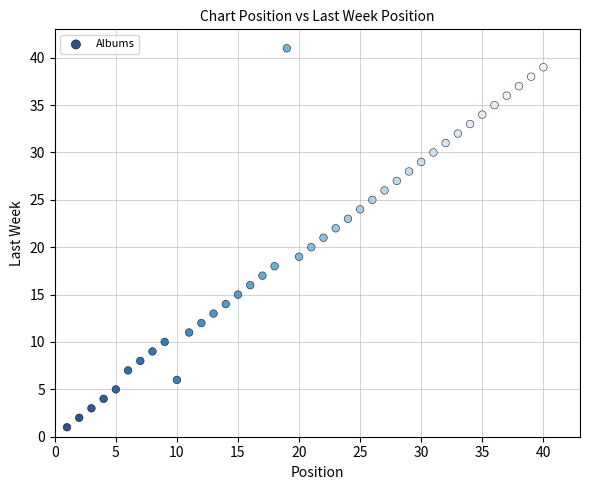

What is the range of Y values (max minus min)?

40